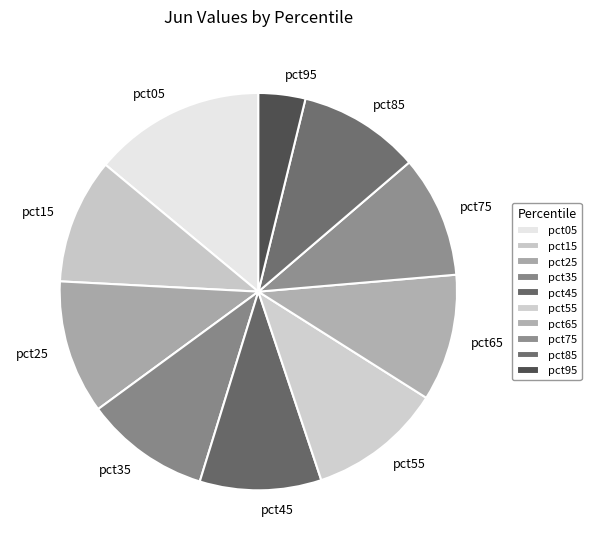

Is the sum of pct85 and pct75 greater than half?

No